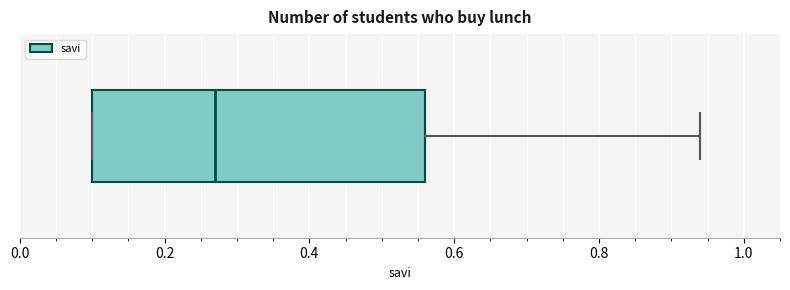

Transcribe this box plot: give where the median line is, the range the box spans, and where the two whiskers end, as read against the x-axis. The values are not printed on the chart, so give them approximately, as read against the axis.

median 0.28, box 0.10 to 0.56, whiskers 0.10 to 0.94